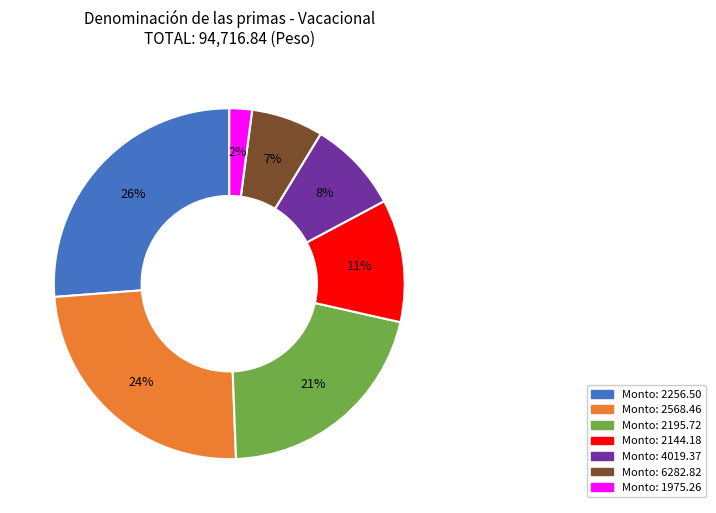

Is there a majority slice in this chart?

No